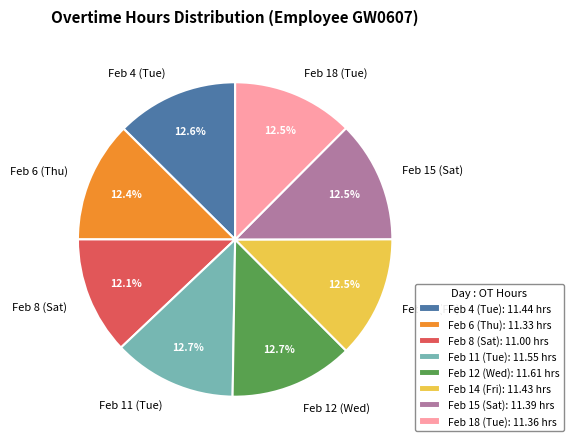

Is it true that Feb 11 (Tue) is 13% of the pie?

True